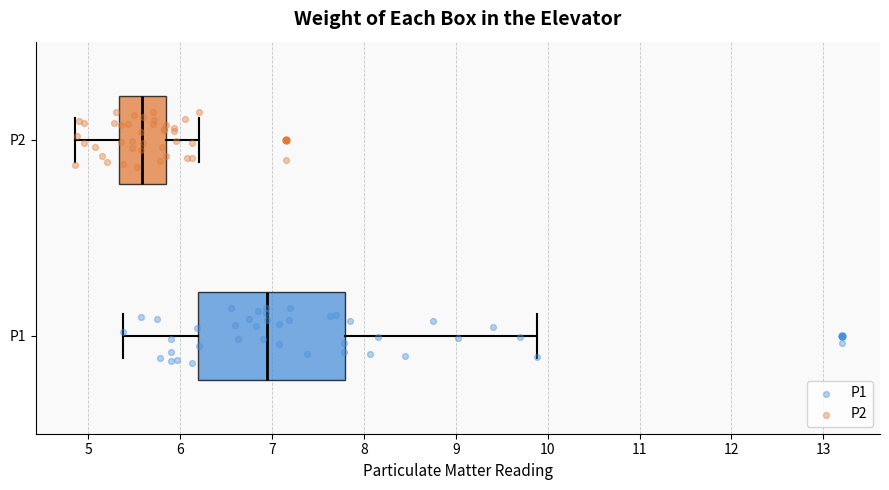

Reading bottom to top, transcribe this box plot: for each box, give where its median line is, the range the box spans, and where its two whiskers end, as read against the x-axis. The values are not printed on the chart, so give them approximately, as read against the axis.

P1: median 6.9, box 6.2 to 7.8, whiskers 5.4 to 9.9
P2: median 5.6, box 5.3 to 5.9, whiskers 4.9 to 6.2